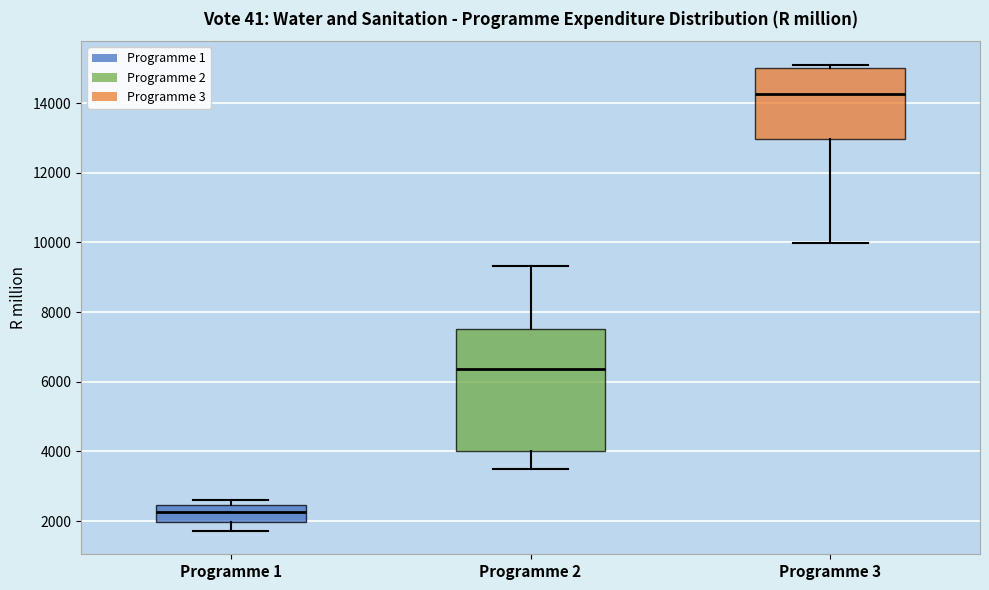

Comparing the boxes themselves (not the whiskers), which one is the tallest?

Programme 2